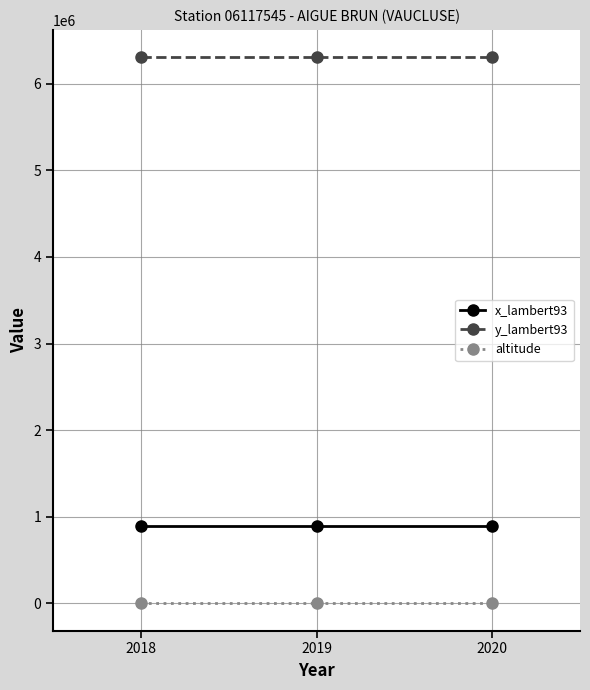

Does the chart display data point markers on the line(s)?

Yes